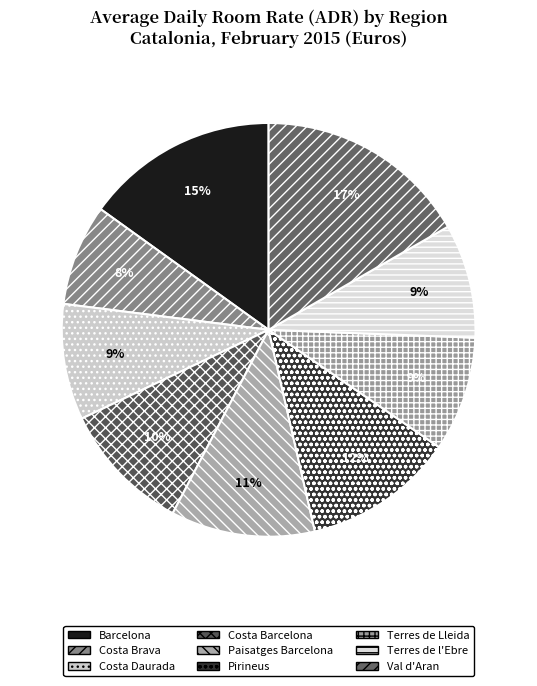

Rank the categories by value from lowest to highest.

Costa Brava, Terres de l'Ebre, Terres de Lleida, Costa Daurada, Costa Barcelona, Paisatges Barcelona, Pirineus, Barcelona, Val d'Aran